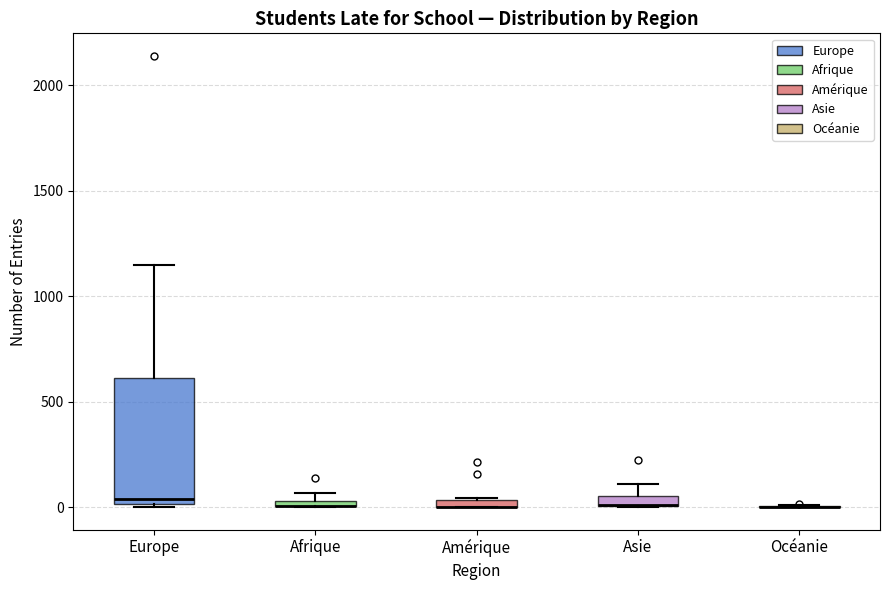

Where is the upper edge of the box for Afrique on the y-axis? The values are not printed on the chart, so give them approximately, as read against the axis.

50